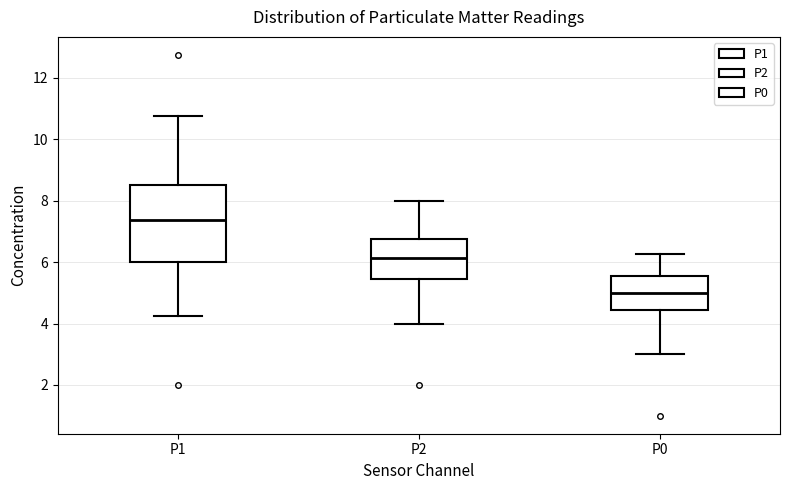

Where does the median line of the box for P1 sit on the y-axis? The values are not printed on the chart, so give them approximately, as read against the axis.

7.4